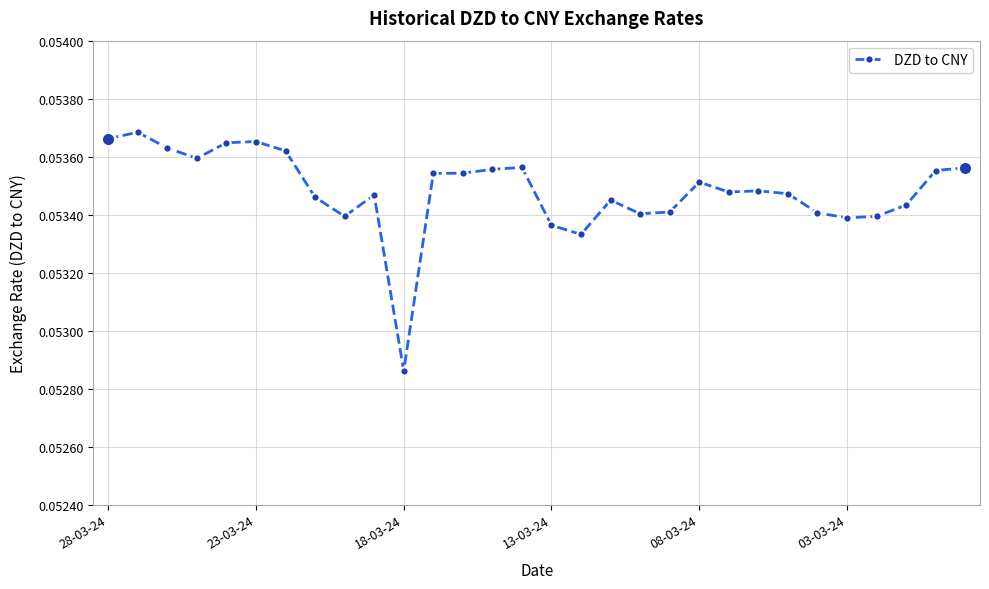

True or false: the data has more than 2 interior local peaks.

True